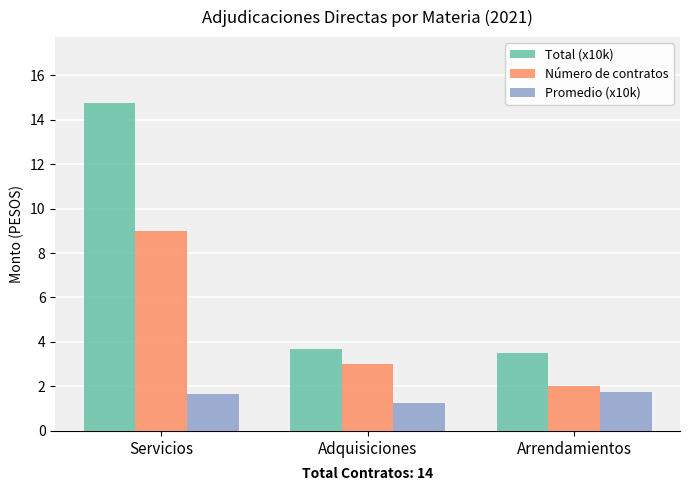

Which series has the largest range (max minus min)?

Total (x10k)